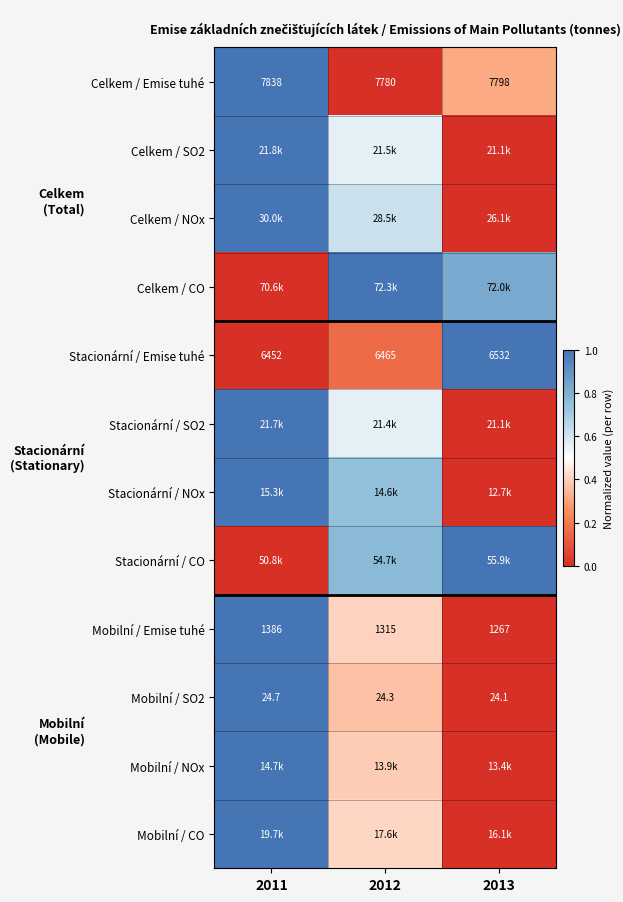

At which label does Stacionární / SO2 reach its peak?

2011